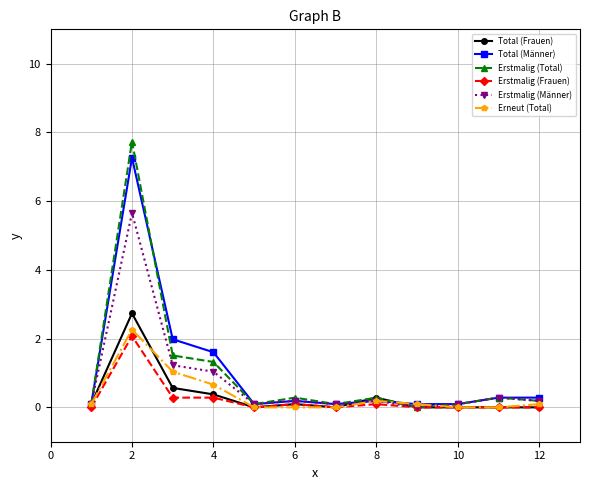

What is the value of the Erstmalig (Männer) point at the 2nd from the left?

5.7